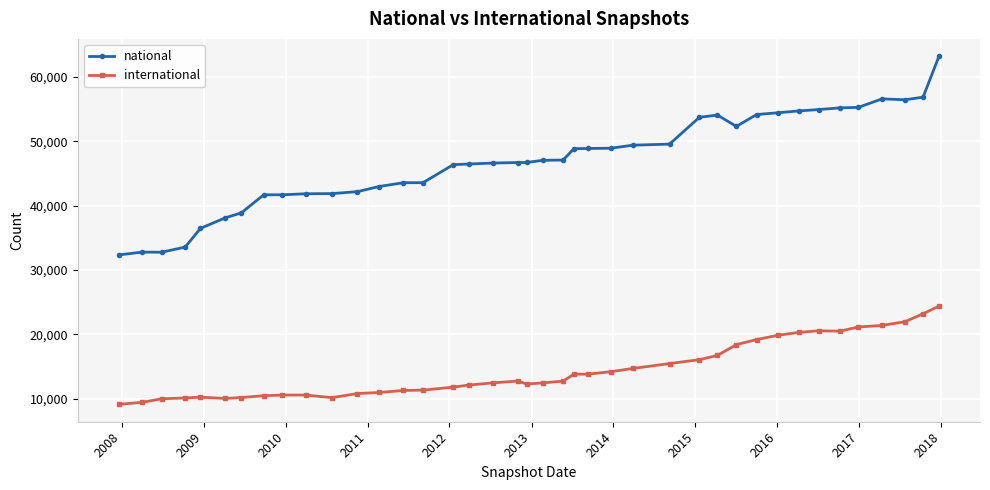

What is the smallest value displayed?

9138